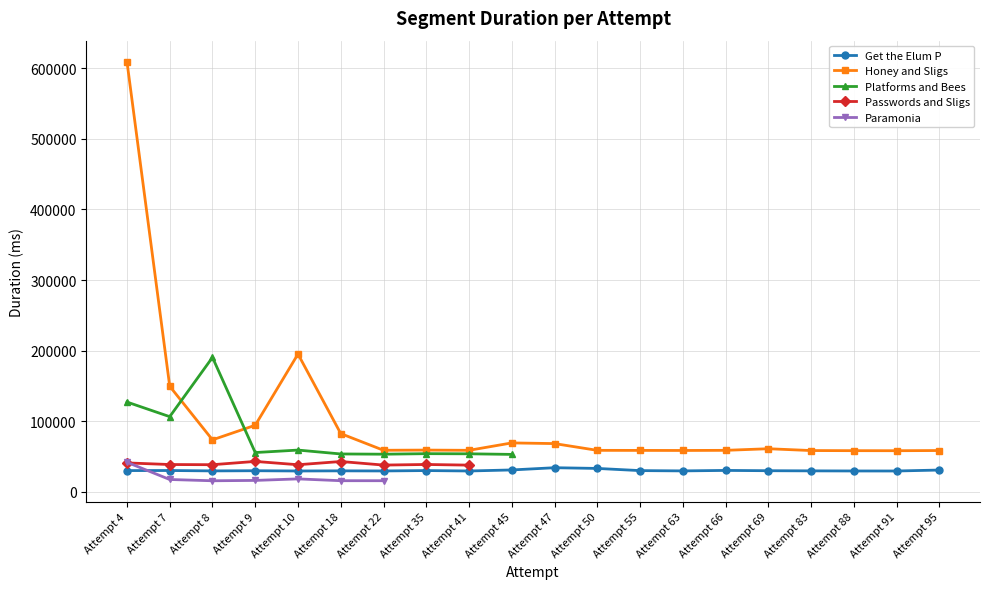

At which label is Honey and Sligs closest to 333805?

Attempt 10